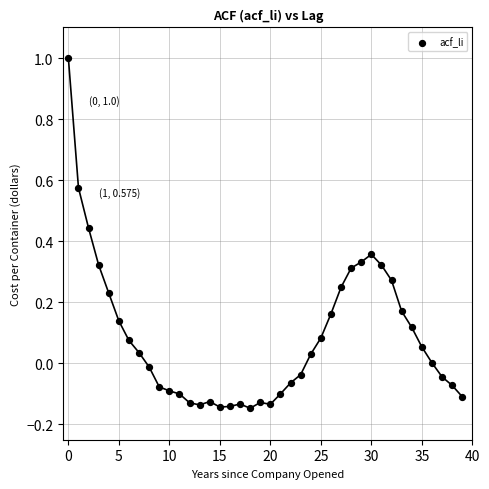

What is the range of Y values (max minus min)?

1.1